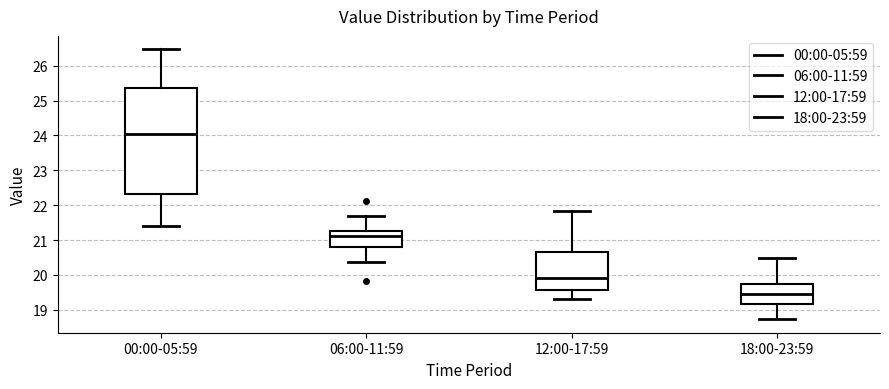

Reading left to right, read every box against the y-axis: the position of its median line, the range the box covers, and the ends of its whiskers. The values are not printed on the chart, so give them approximately, as read against the axis.

00:00-05:59: median 24.0, box 22.3 to 25.4, whiskers 21.4 to 26.5
06:00-11:59: median 21.1, box 20.8 to 21.3, whiskers 20.4 to 21.7
12:00-17:59: median 19.9, box 19.6 to 20.7, whiskers 19.3 to 21.8
18:00-23:59: median 19.5, box 19.2 to 19.7, whiskers 18.7 to 20.5